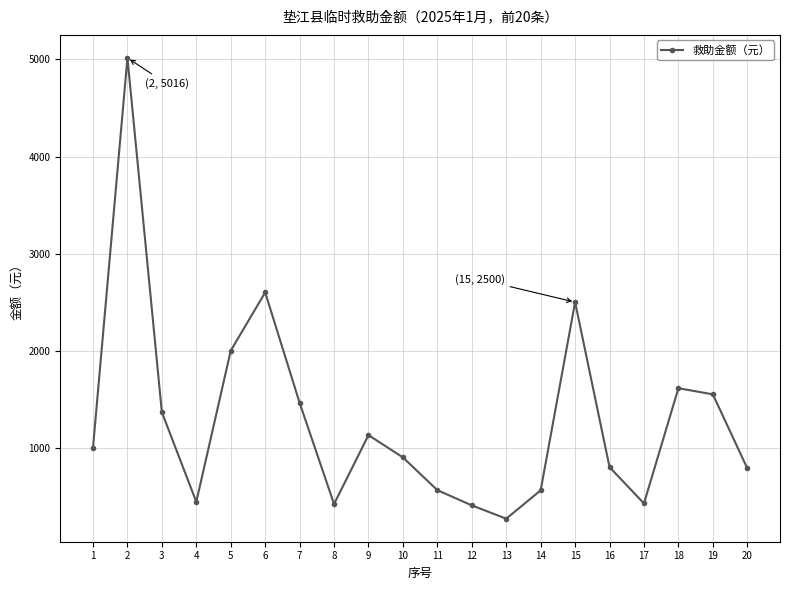

How many points are higher than both their immediate neighbors (excluding endpoints)?

5